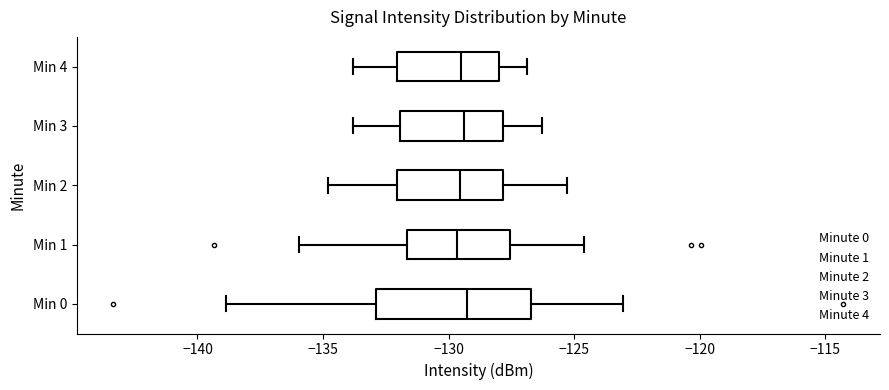

Comparing the boxes themselves (not the whiskers), which one is the widest?

Min 0